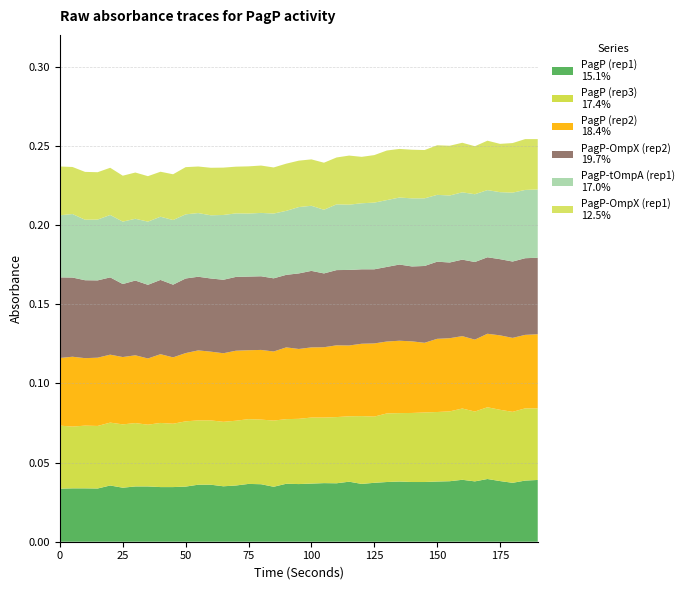

Reading left to right, what are all the values shown in this chart?

PagP (rep1): 0.0	0.0	0.0	0.0	0.0	0.0	0.0	0.0	0.0	0.0	0.0	0.0	0.0	0.0	0.0	0.0	0.0	0.0	0.0	0.0	0.0	0.0	0.0	0.0	0.0	0.0	0.0	0.0	0.0	0.0	0.0	0.0	0.0	0.0	0.0	0.0	0.0	0.0	0.0
PagP (rep3): 0.0	0.0	0.0	0.0	0.0	0.0	0.0	0.0	0.0	0.0	0.0	0.0	0.0	0.0	0.0	0.0	0.0	0.0	0.0	0.0	0.0	0.0	0.0	0.0	0.0	0.0	0.0	0.0	0.0	0.0	0.0	0.0	0.0	0.0	0.0	0.0	0.0	0.0	0.0
PagP (rep2): 0.0	0.0	0.0	0.0	0.0	0.0	0.0	0.0	0.0	0.0	0.0	0.0	0.0	0.0	0.0	0.0	0.0	0.0	0.0	0.0	0.0	0.0	0.0	0.0	0.0	0.0	0.0	0.0	0.0	0.0	0.0	0.0	0.0	0.0	0.0	0.0	0.0	0.0	0.0
PagP-OmpX (rep2): 0.1	0.1	0.0	0.0	0.0	0.0	0.0	0.0	0.0	0.0	0.0	0.0	0.0	0.0	0.0	0.0	0.0	0.0	0.0	0.0	0.0	0.0	0.0	0.0	0.0	0.0	0.0	0.0	0.0	0.0	0.0	0.0	0.0	0.0	0.0	0.0	0.0	0.0	0.0
PagP-tOmpA (rep1): 0.0	0.0	0.0	0.0	0.0	0.0	0.0	0.0	0.0	0.0	0.0	0.0	0.0	0.0	0.0	0.0	0.0	0.0	0.0	0.0	0.0	0.0	0.0	0.0	0.0	0.0	0.0	0.0	0.0	0.0	0.0	0.0	0.0	0.0	0.0	0.0	0.0	0.0	0.0
PagP-OmpX (rep1): 0.0	0.0	0.0	0.0	0.0	0.0	0.0	0.0	0.0	0.0	0.0	0.0	0.0	0.0	0.0	0.0	0.0	0.0	0.0	0.0	0.0	0.0	0.0	0.0	0.0	0.0	0.0	0.0	0.0	0.0	0.0	0.0	0.0	0.0	0.0	0.0	0.0	0.0	0.0